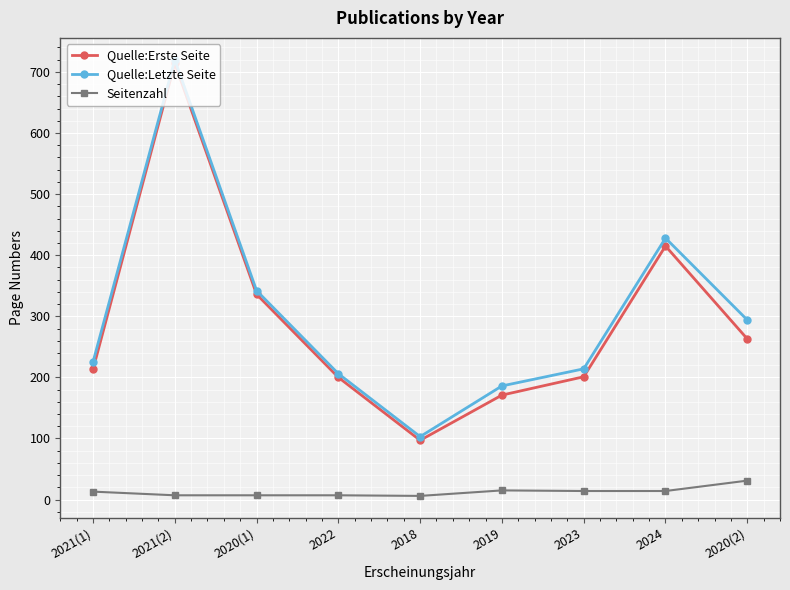

What is the maximum value for Seitenzahl?

31